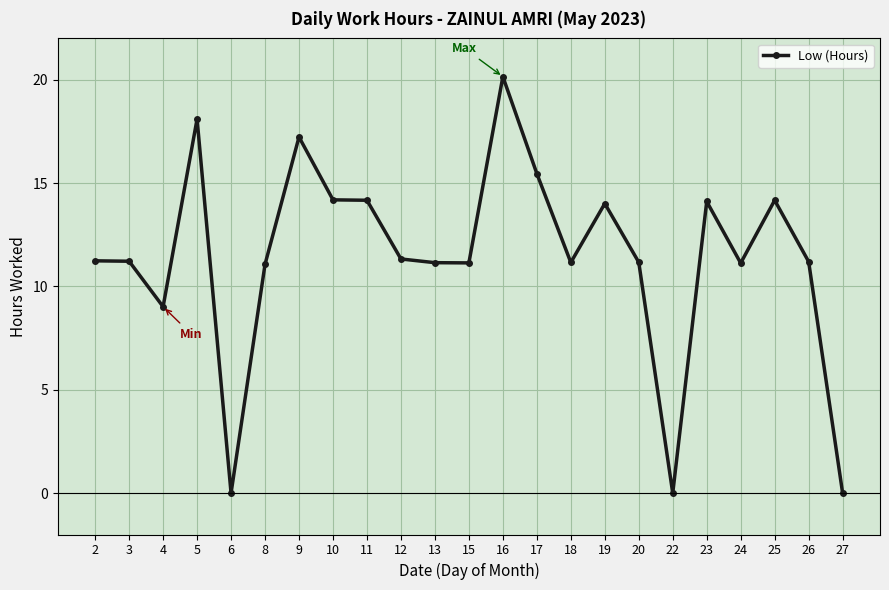

Count the number of categories in the chart.

23